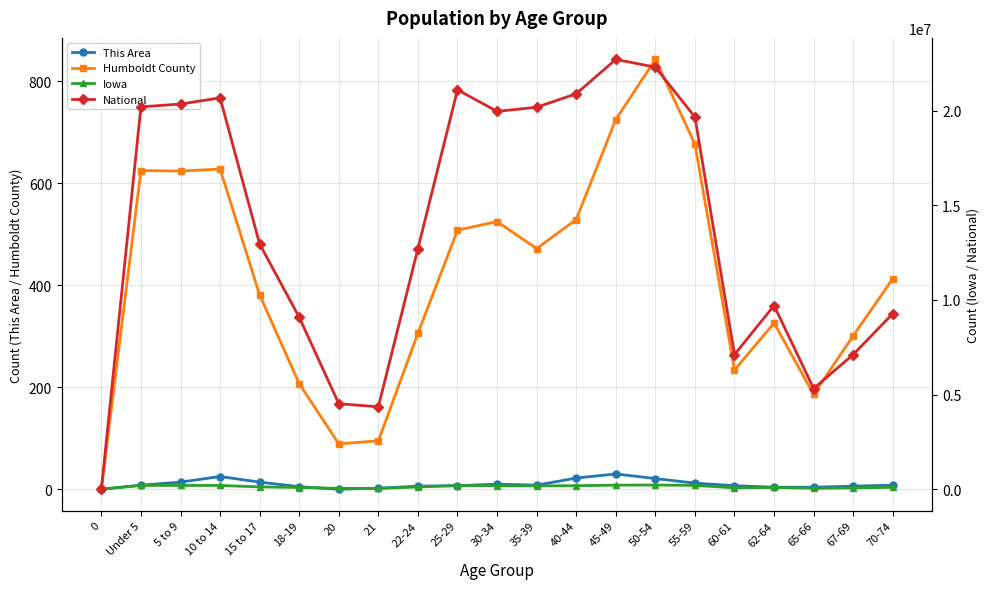

True or false: National and Humboldt County intersect in this chart.

False